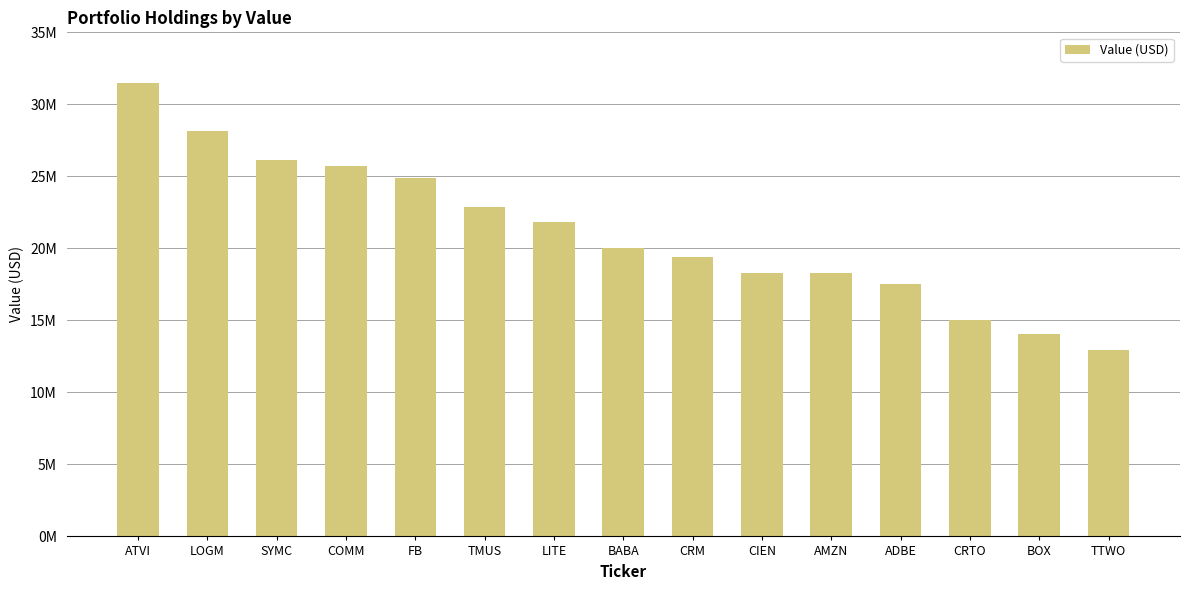

Between CRM and AMZN, which is larger?

CRM